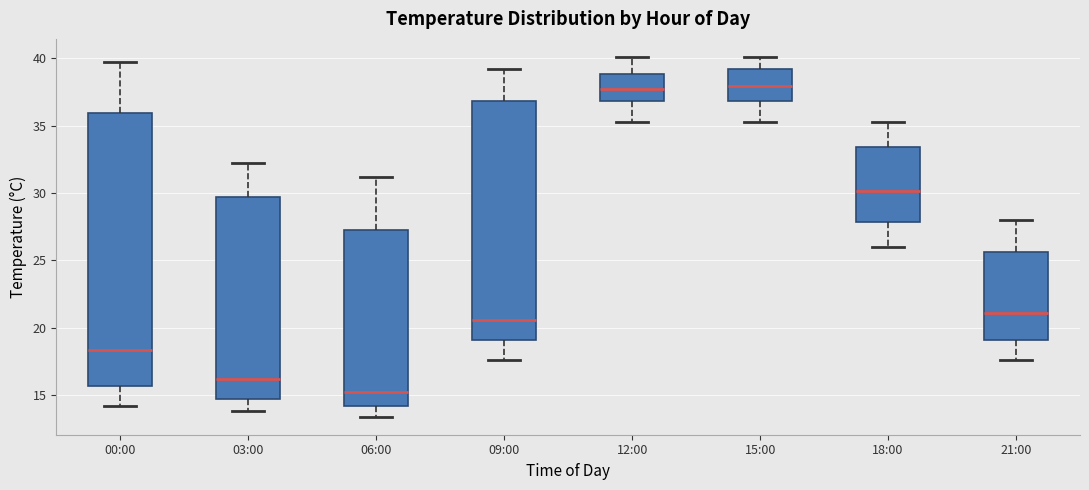

Where does the upper whisker of the box for 21:00 end on the y-axis? The values are not printed on the chart, so give them approximately, as read against the axis.

28.0